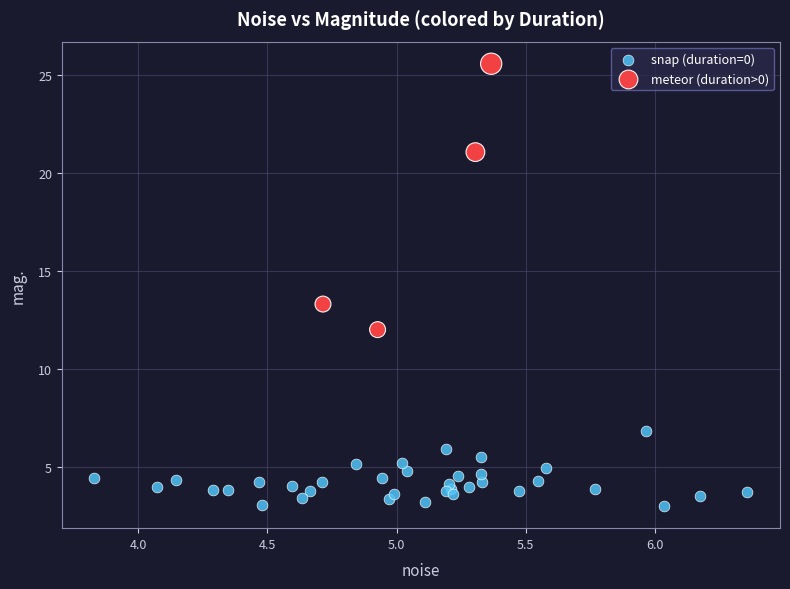

Which series contains the highest Y value?

meteor (duration>0)